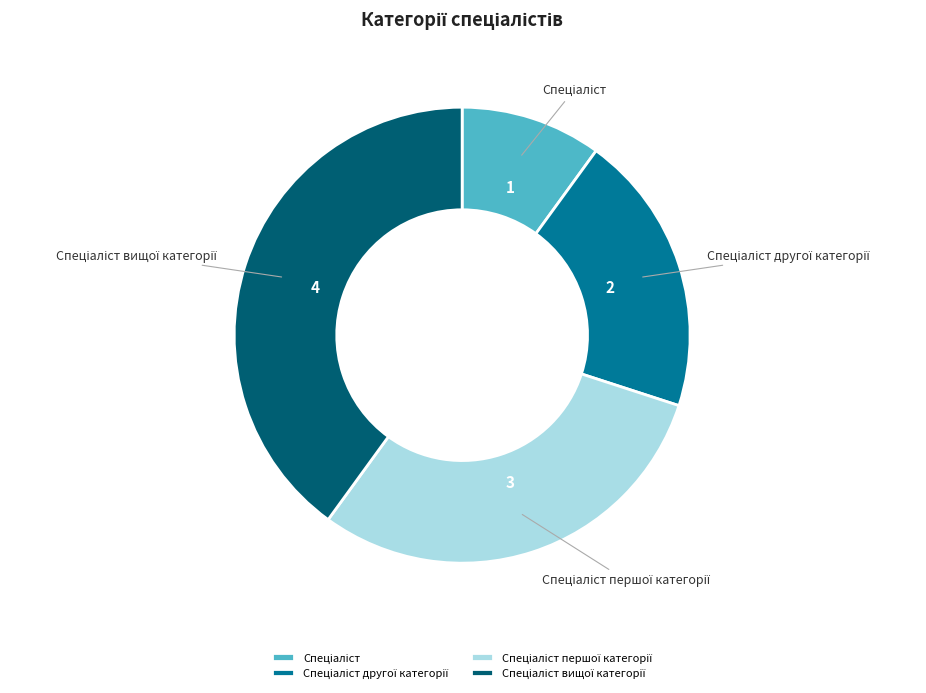

Is there any slice that represents more than half of the pie?

No